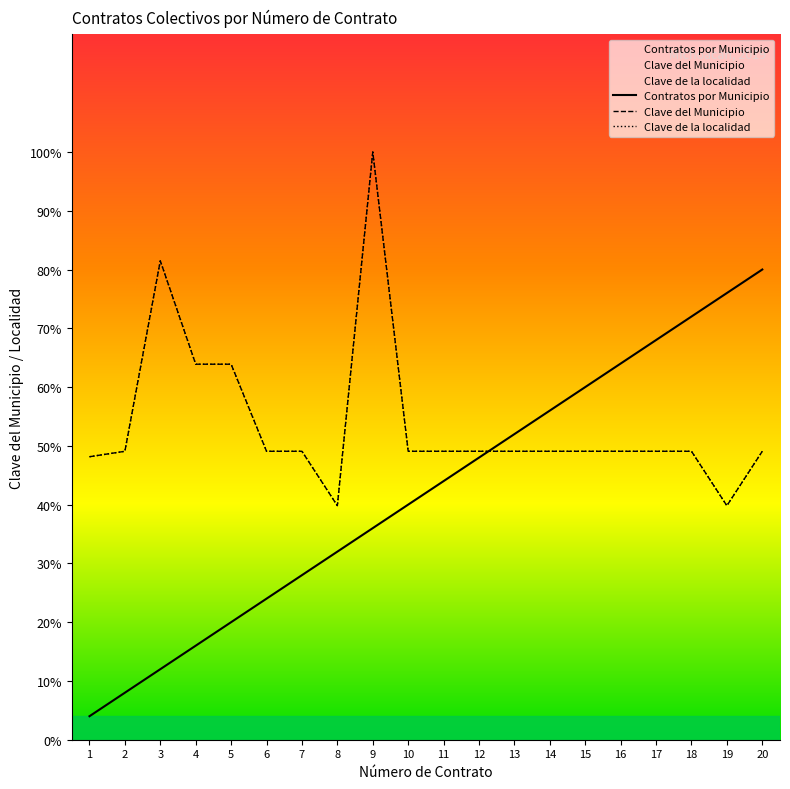

Which series has the widest spread of values?

Contratos por Municipio